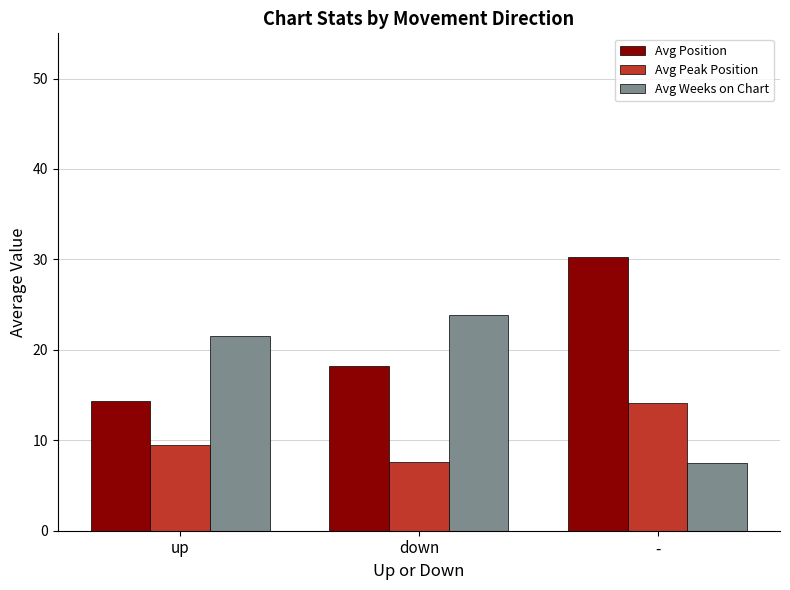

At how many categories does at least one series exceed 12?

3